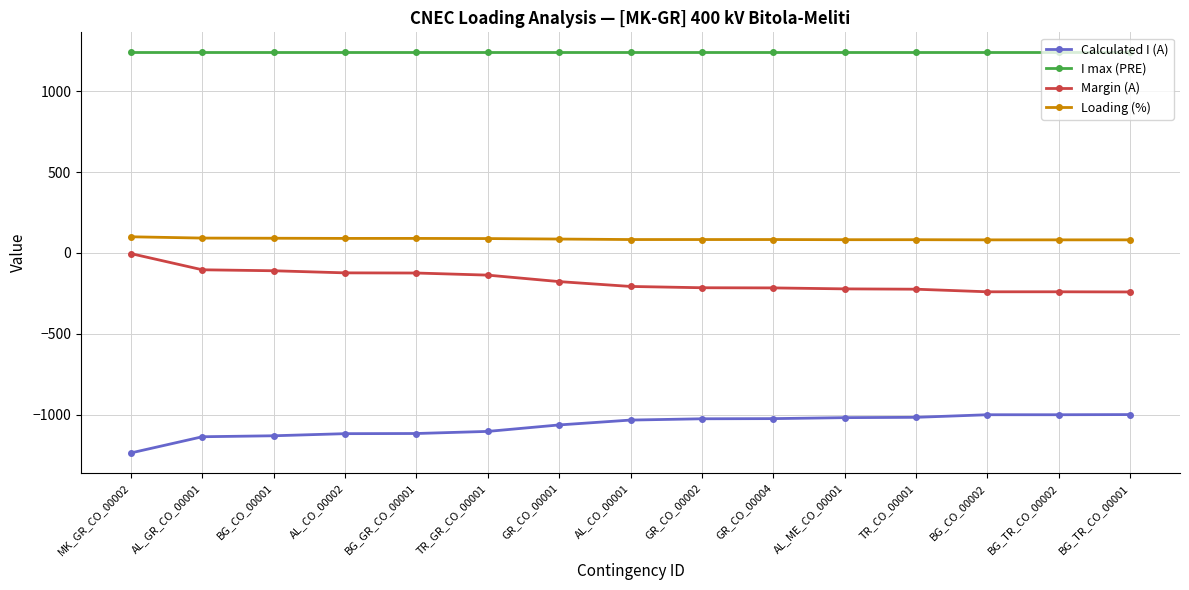

How many values in the Margin (A) series are below -207?

7